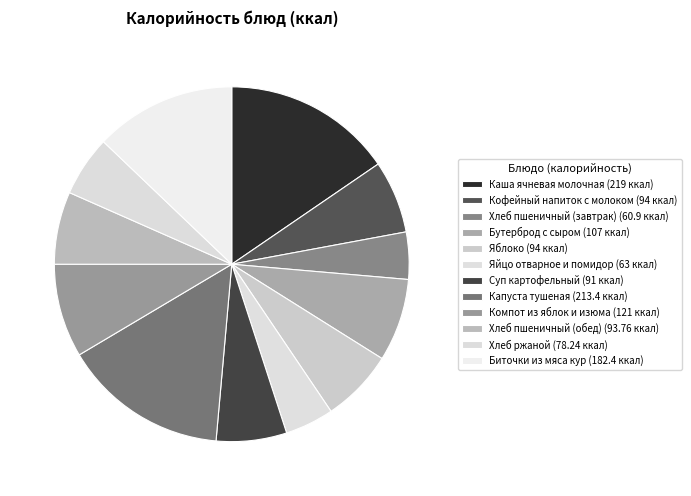

How many segments does this pie chart have?

12